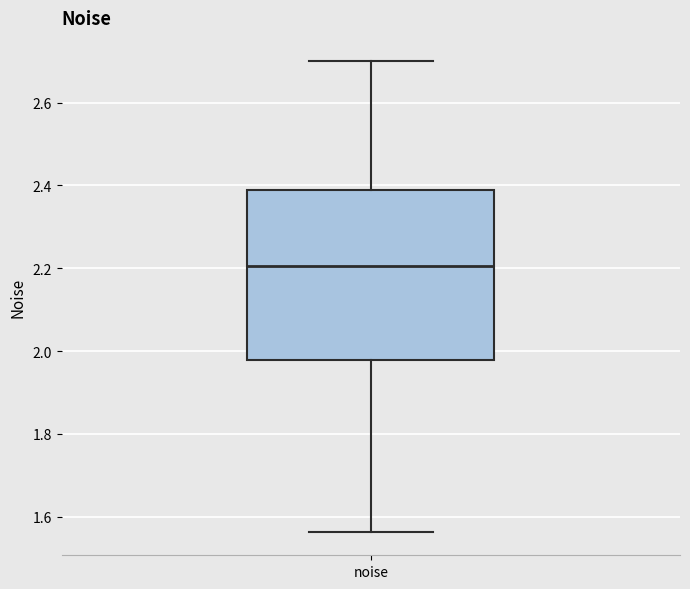

Where does the lower whisker of the box for noise end on the y-axis? The values are not printed on the chart, so give them approximately, as read against the axis.

1.56